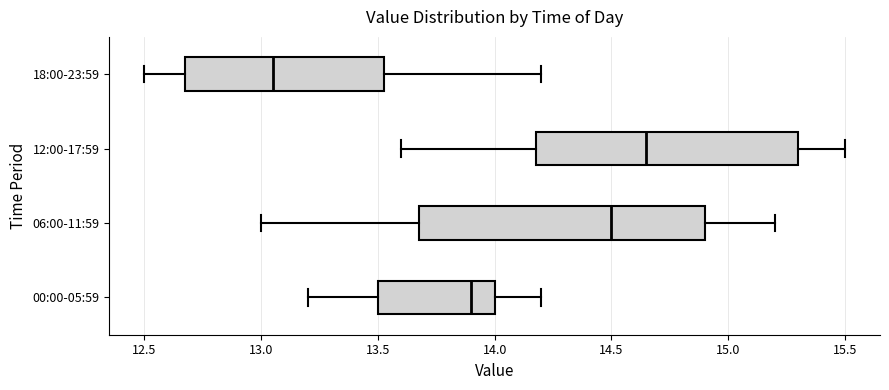

Comparing the boxes themselves (not the whiskers), which one is the widest?

06:00-11:59